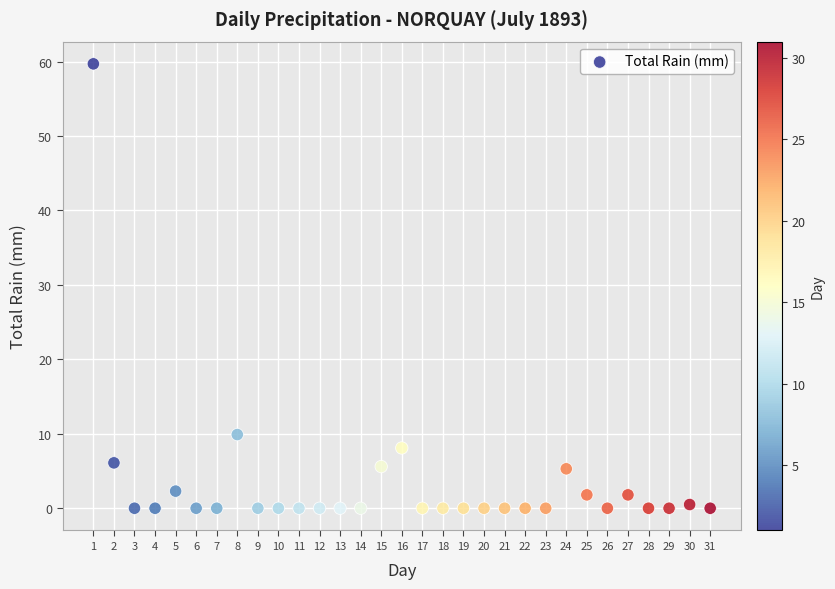

What Y value in the scatter plot is closest to 29?

9.9